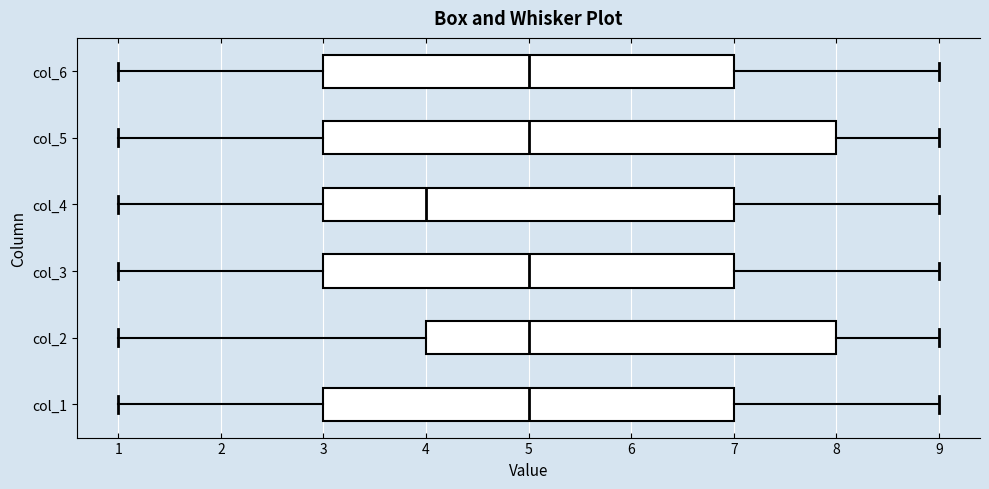

Reading bottom to top, transcribe this box plot: for each box, give where its median line is, the range the box spans, and where its two whiskers end, as read against the x-axis. The values are not printed on the chart, so give them approximately, as read against the axis.

col_1: median 5, box 3 to 7, whiskers 1 to 9
col_2: median 5, box 4 to 8, whiskers 1 to 9
col_3: median 5, box 3 to 7, whiskers 1 to 9
col_4: median 4, box 3 to 7, whiskers 1 to 9
col_5: median 5, box 3 to 8, whiskers 1 to 9
col_6: median 5, box 3 to 7, whiskers 1 to 9